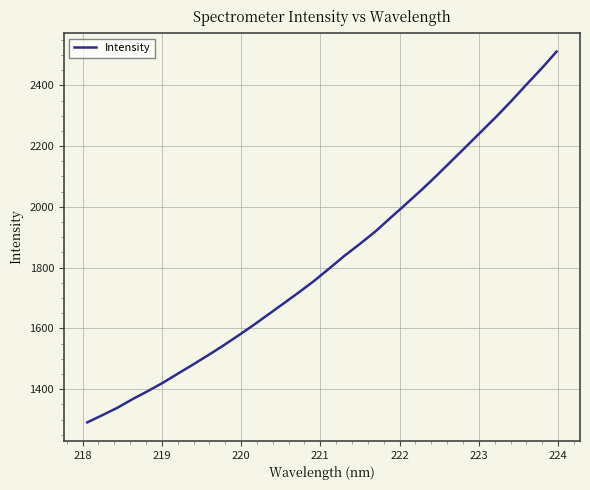

What is the difference between the maximum and minimum values?

1220.2